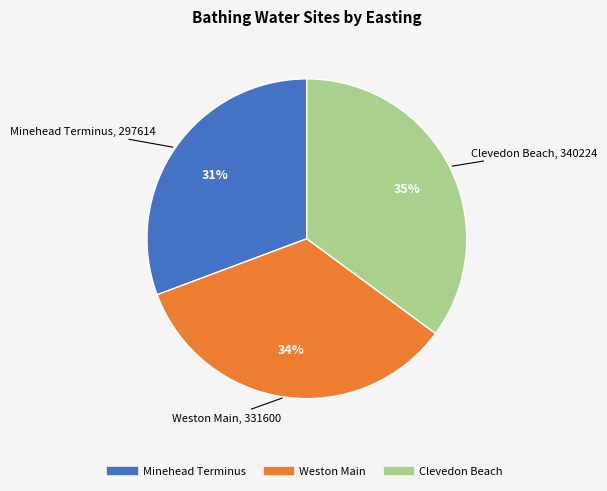

The Clevedon Beach slice represents 35% of the pie. True or false?

True